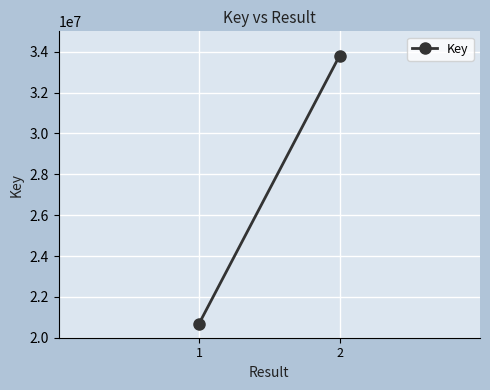

Reading left to right, extract all data points from this chart.

1=20692221	2=33803860